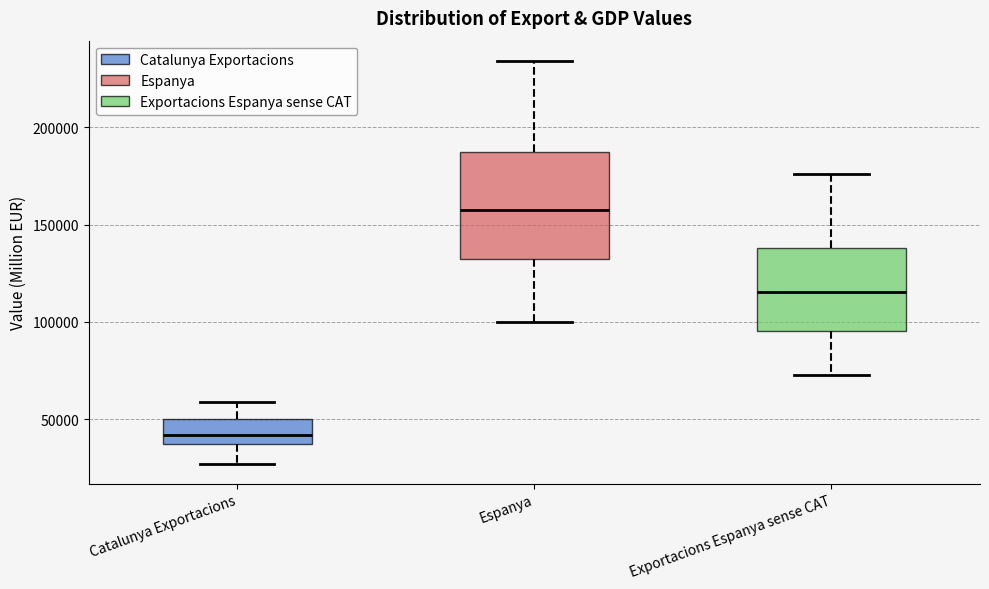

Where does the upper whisker of the box for Catalunya Exportacions end on the y-axis? The values are not printed on the chart, so give them approximately, as read against the axis.

60000